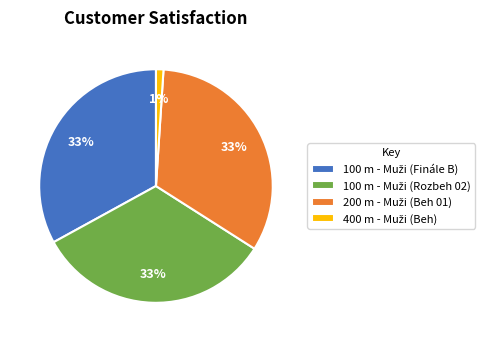

To the nearest percent, what is the difference between the largest and smallest slice percentages?

32%